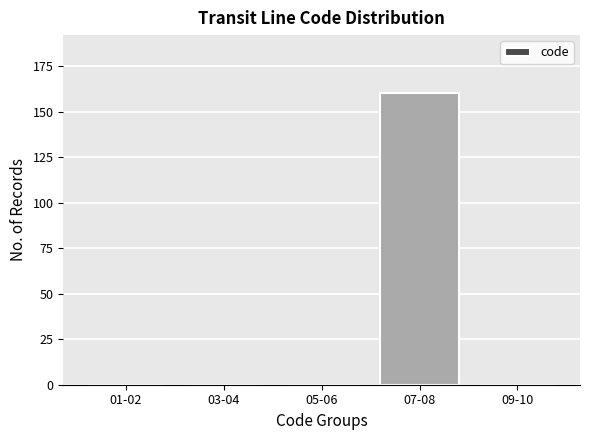

Reading left to right, extract all data points from this chart.

01-02=0	03-04=0	05-06=0	07-08=160	09-10=0